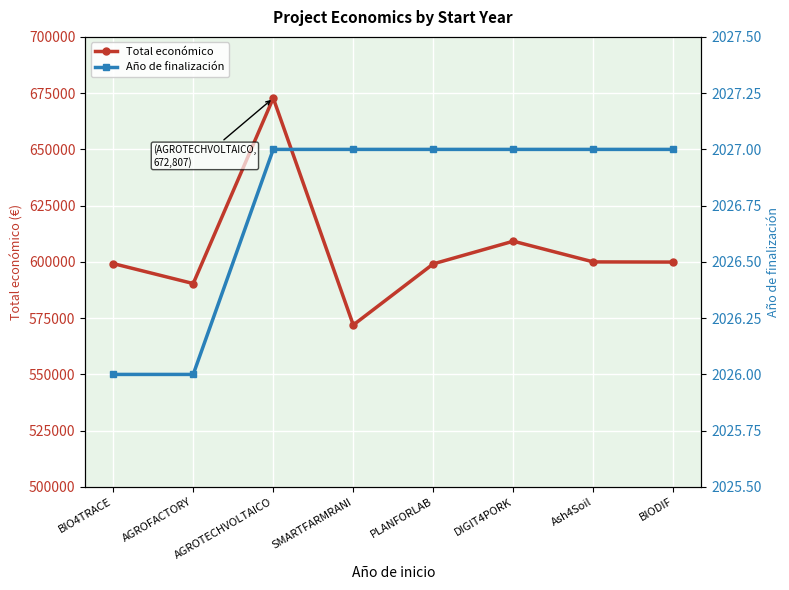

What are all the series names shown in the legend?

Total económico, Año de finalización